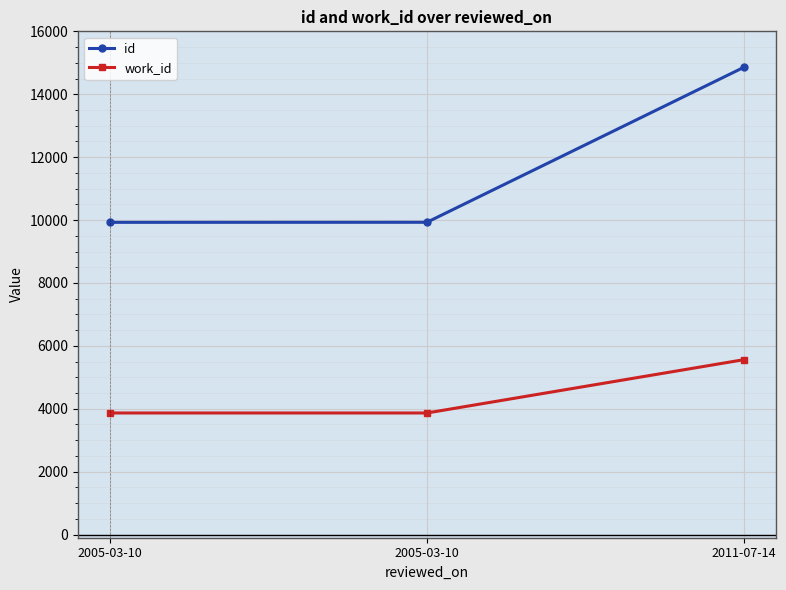

Count the number of data series in this chart.

2